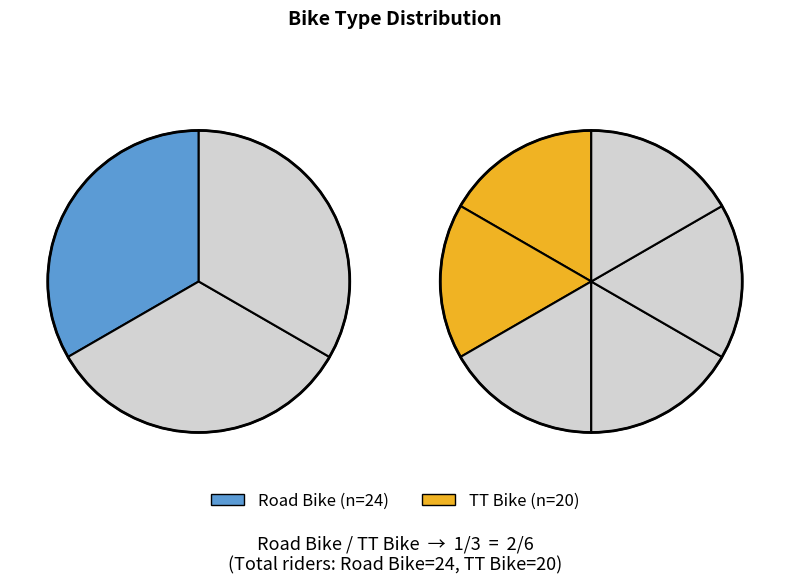

Rank the categories by value from highest to lowest.

Road Bike, TT Bike